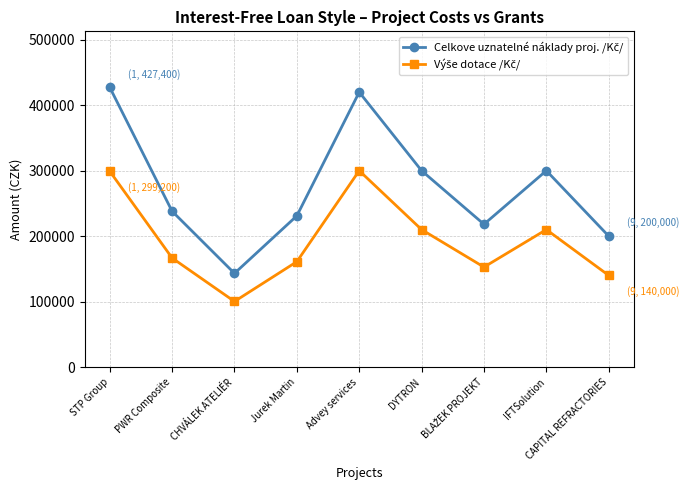

What is the minimum value shown in the chart?

100200